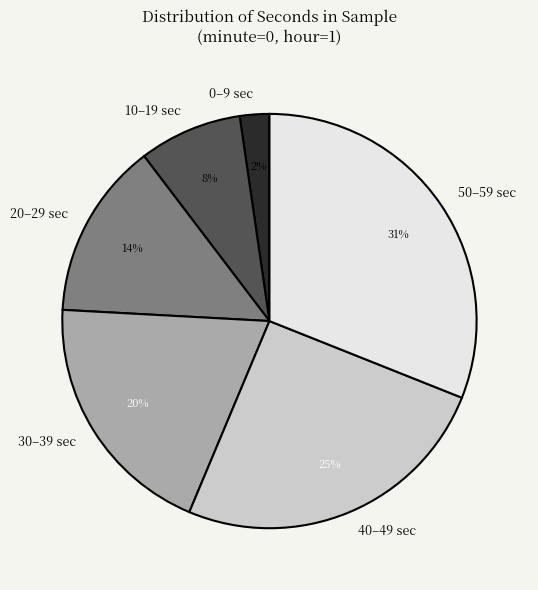

Is there any slice that represents more than half of the pie?

No